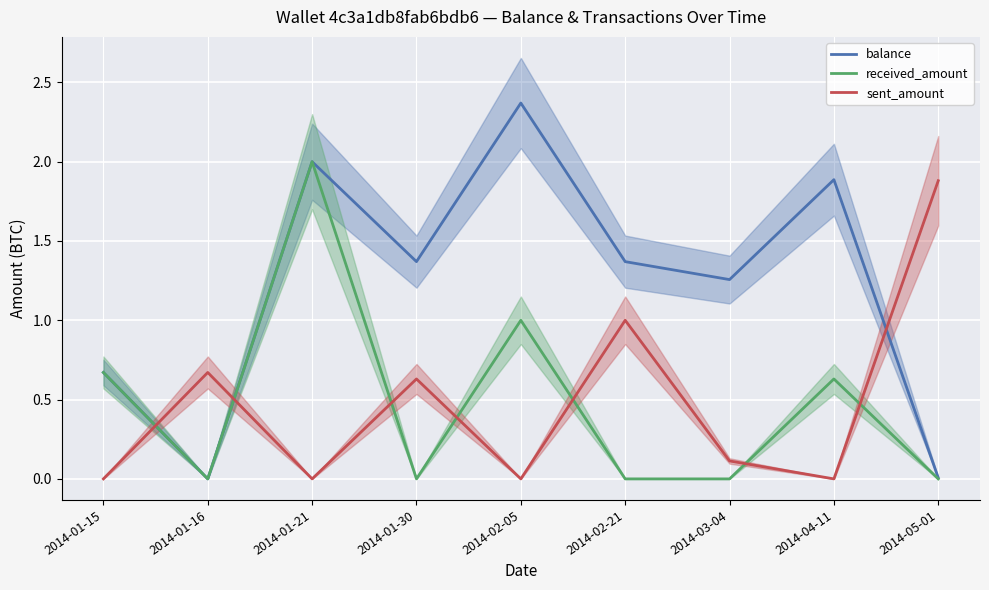

Which has a higher value, 2014-01-16 or 2014-01-15?

2014-01-15